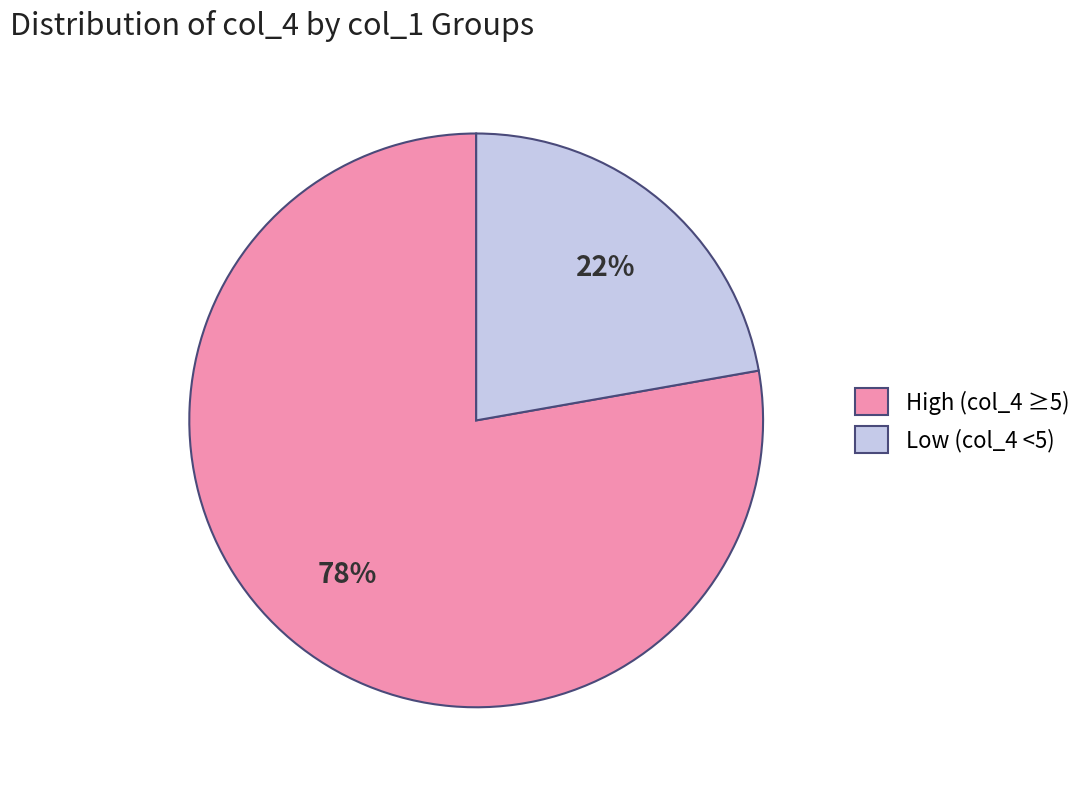

What is the ratio of the value at High (col_4 ≥5) to the value at Low (col_4 <5)?

3.5